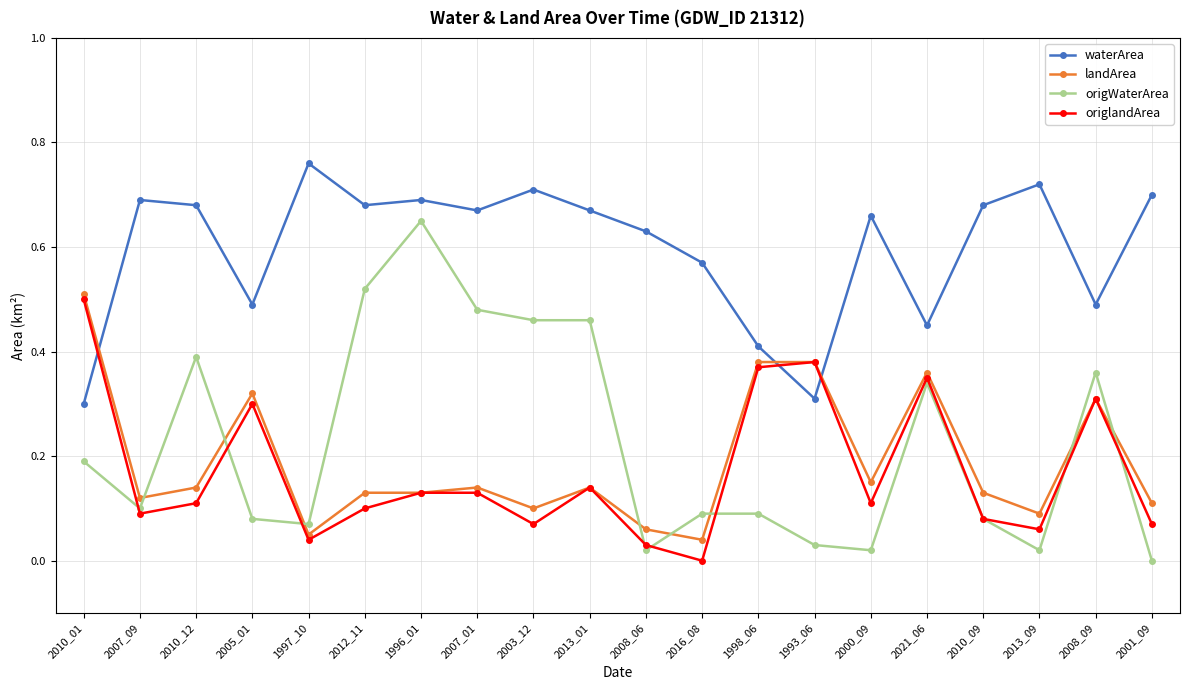

What is the label of the 4th point from the left?

2005_01